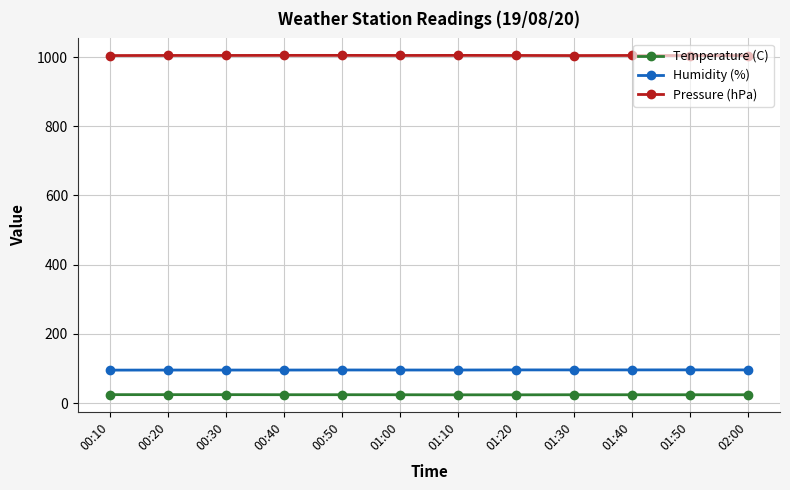

At 01:30, list the series in order from largest to smallest.

Pressure (hPa), Humidity (%), Temperature (C)